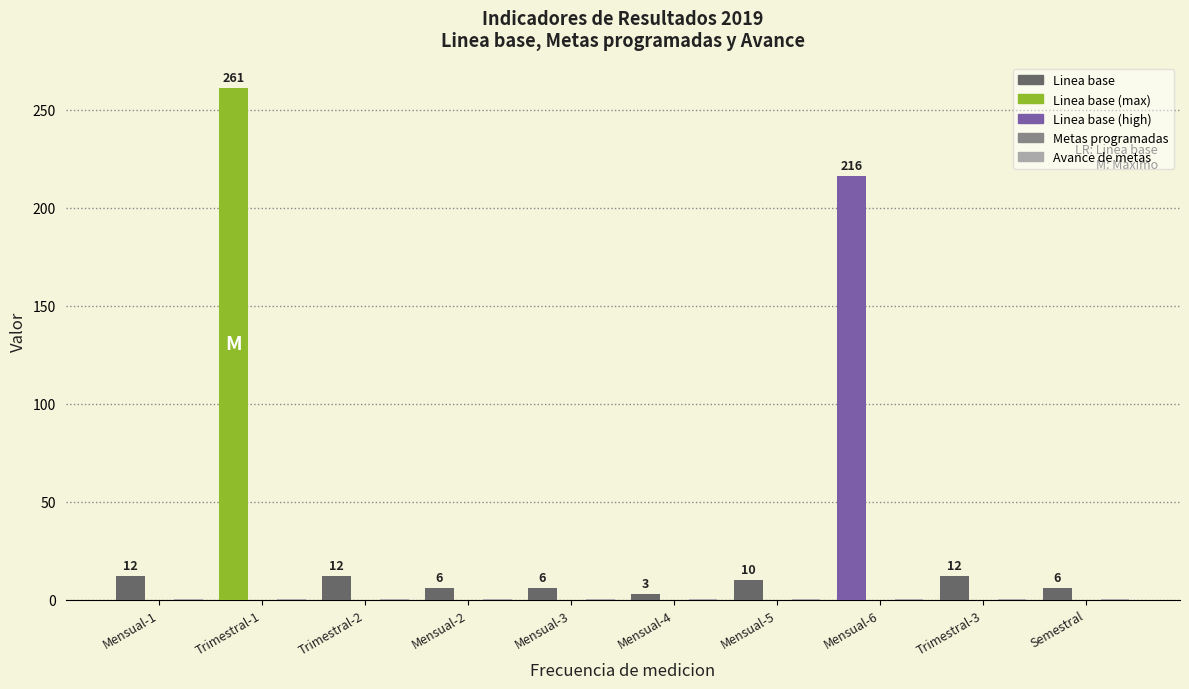

True or false: Linea base has a value of 6.0 at Mensual-3.

True